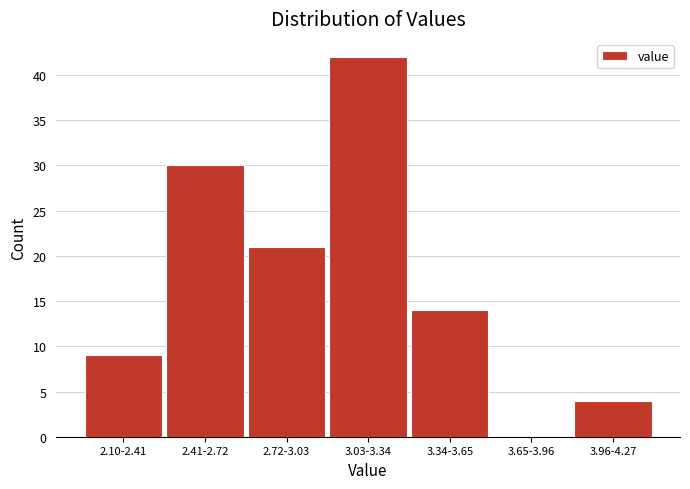

Reading right to left, extract all data points from this chart.

3.96-4.27=4	3.65-3.96=0	3.34-3.65=14	3.03-3.34=42	2.72-3.03=21	2.41-2.72=30	2.10-2.41=9